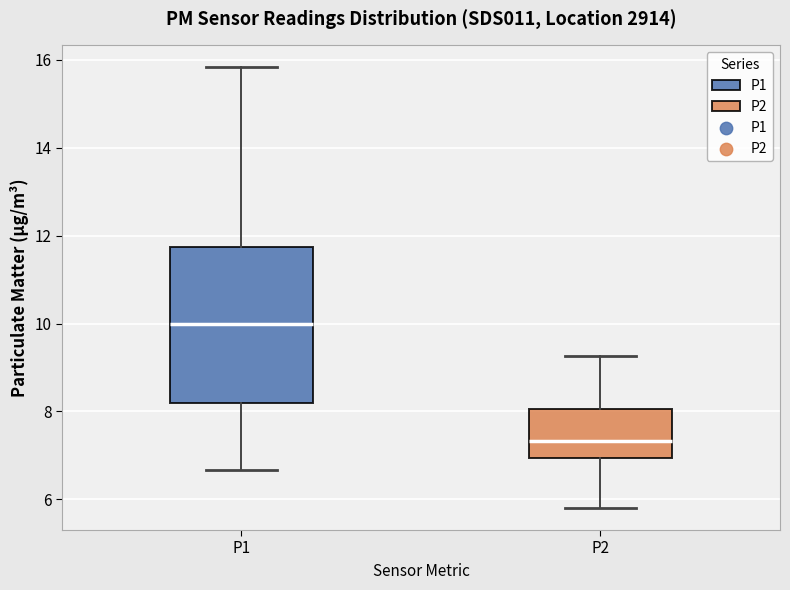

Where does the lower whisker of the box for P1 end on the y-axis? The values are not printed on the chart, so give them approximately, as read against the axis.

6.6